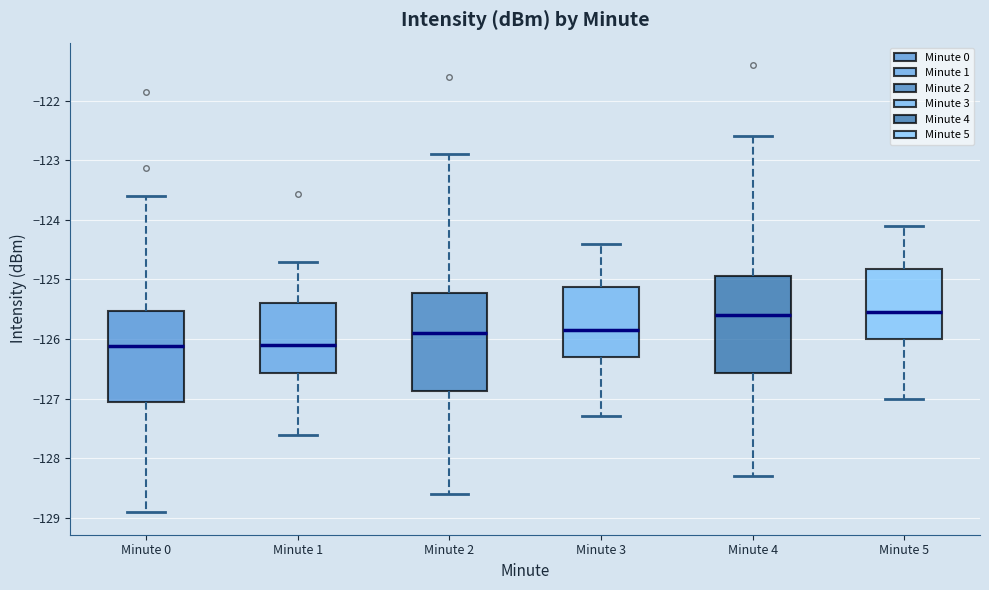

Reading left to right, transcribe this box plot: for each box, give where its median line is, the range the box spans, and where its two whiskers end, as read against the y-axis. The values are not printed on the chart, so give them approximately, as read against the axis.

Minute 0: median -126.1, box -127.1 to -125.5, whiskers -128.9 to -123.6
Minute 1: median -126.1, box -126.6 to -125.4, whiskers -127.6 to -124.7
Minute 2: median -125.9, box -126.9 to -125.2, whiskers -128.6 to -122.9
Minute 3: median -125.8, box -126.3 to -125.1, whiskers -127.3 to -124.4
Minute 4: median -125.6, box -126.6 to -124.9, whiskers -128.3 to -122.6
Minute 5: median -125.5, box -126.0 to -124.8, whiskers -127.0 to -124.1